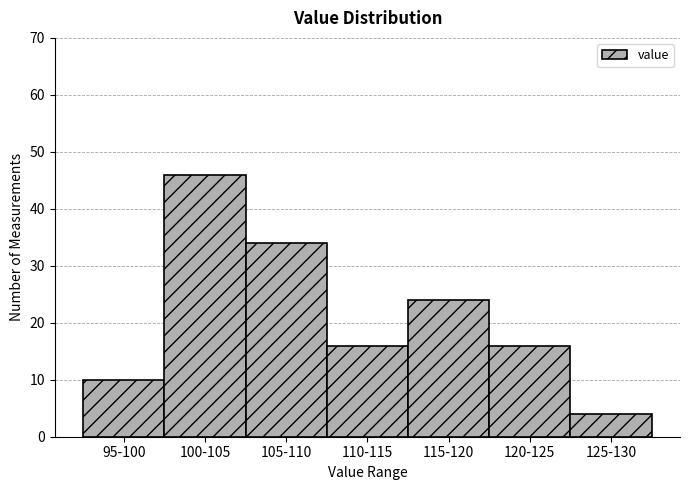

Reading right to left, transcribe all the data shown in this chart.

4	16	24	16	34	46	10